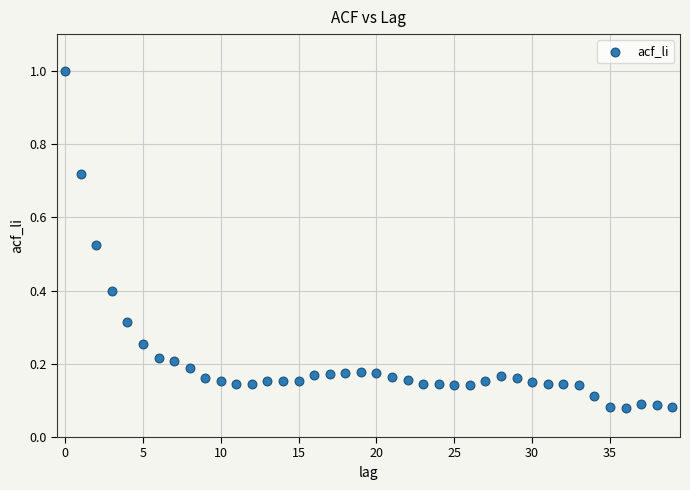

What is the range of Y values (max minus min)?

0.9